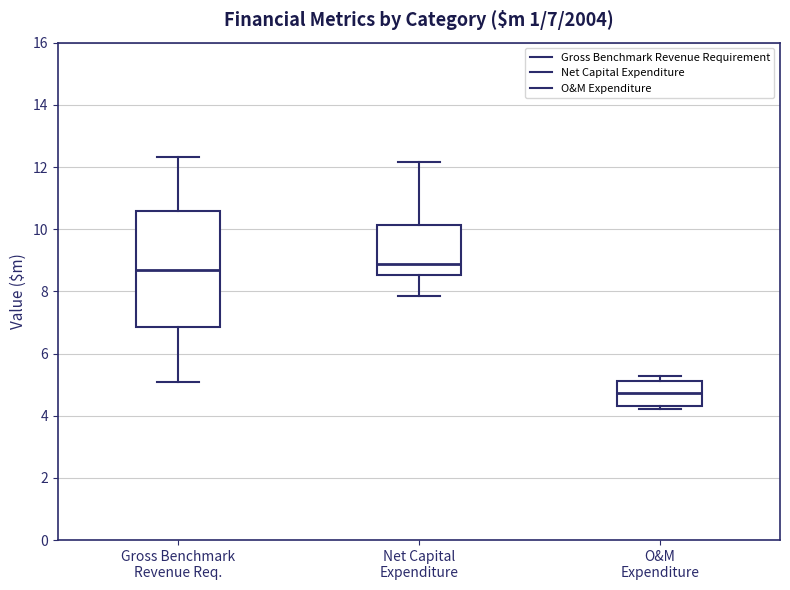

Which box is the tallest, from its lower edge to its upper edge?

Gross Benchmark Revenue Req.